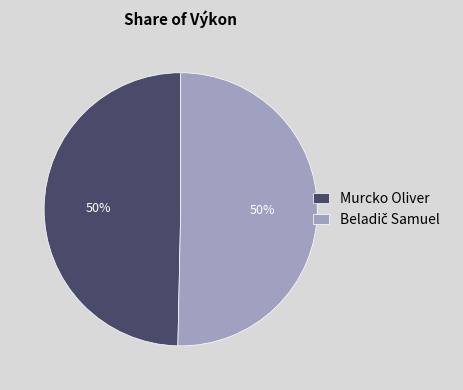

To the nearest percent, what portion does Murcko Oliver represent?

50%